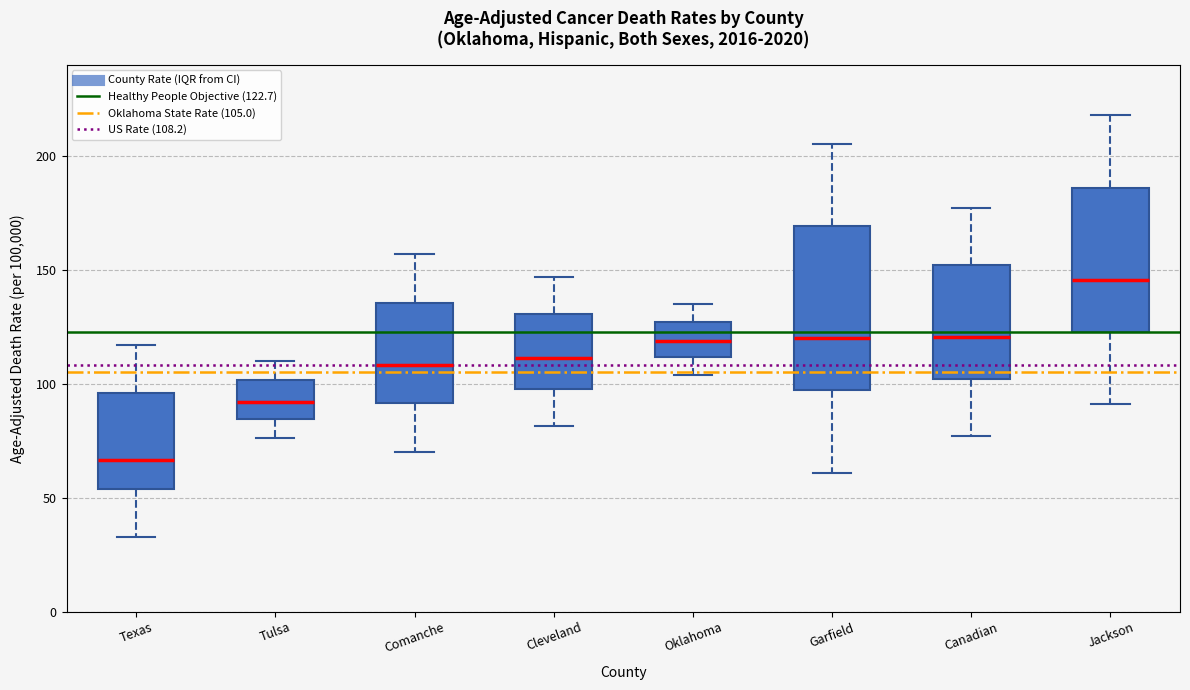

Where does the median line of the box for Garfield sit on the y-axis? The values are not printed on the chart, so give them approximately, as read against the axis.

120